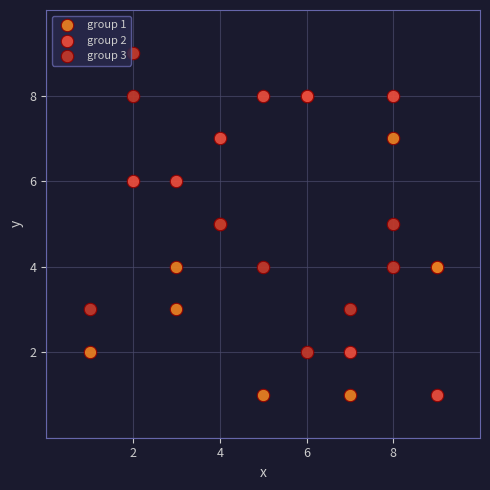

Which series reaches the maximum Y coordinate?

group 3